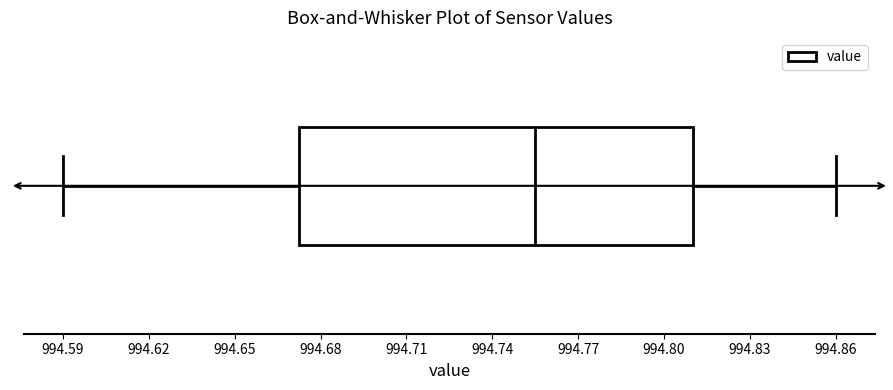

Transcribe this box plot: give where the median line is, the range the box spans, and where the two whiskers end, as read against the x-axis. The values are not printed on the chart, so give them approximately, as read against the axis.

median 994.755, box 994.675 to 994.810, whiskers 994.590 to 994.860